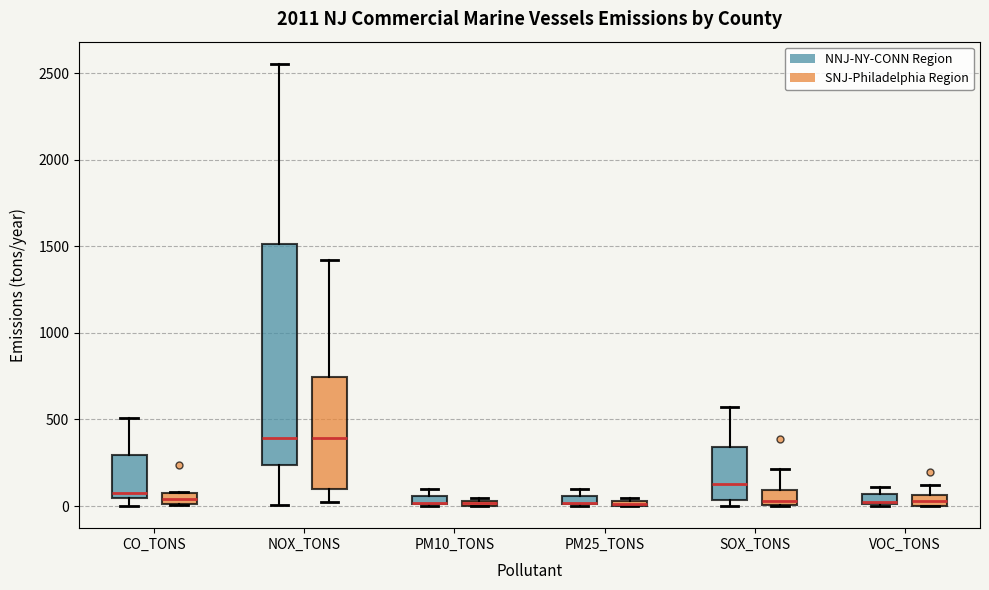

Comparing the boxes themselves (not the whiskers), which one is the tallest?

NOX_TONS (NNJ-NY-CONN Region)